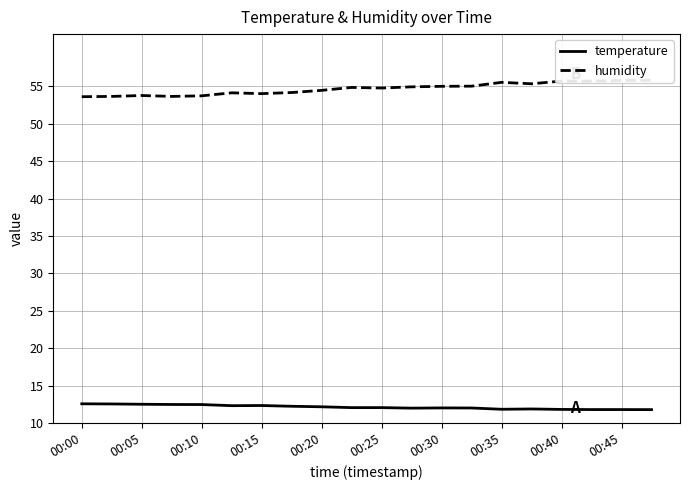

The value of temperature at 00:45 is 11.8. True or false?

True